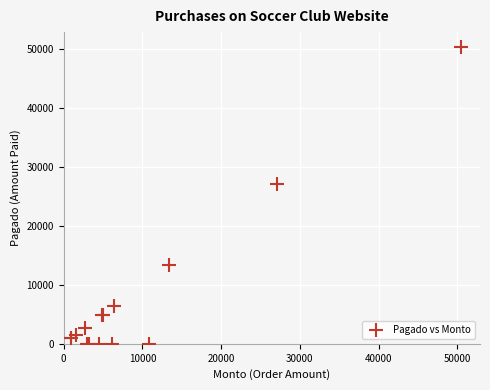

What Y value in the scatter plot is closest to 25200?

27050